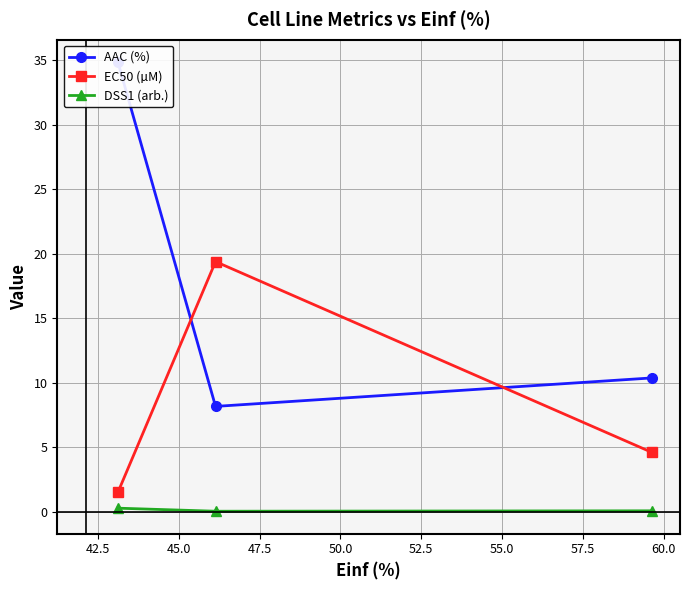

What are all the series names shown in the legend?

AAC (%), EC50 (µM), DSS1 (arb.)